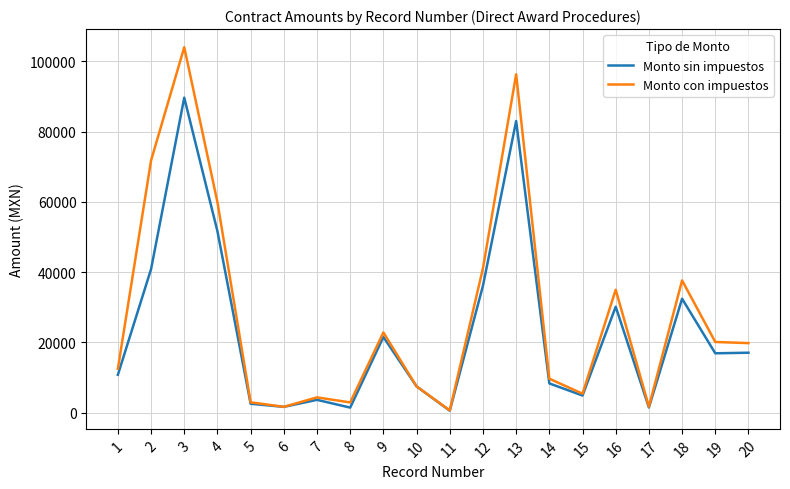

Which series has the largest range (max minus min)?

Monto con impuestos